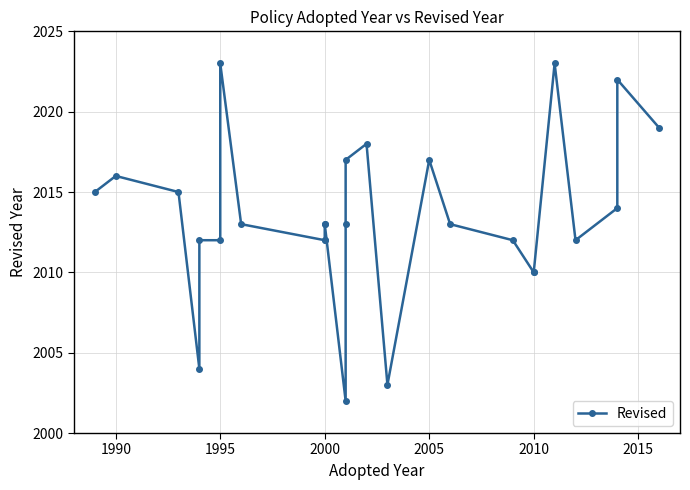

How many lines are shown in the chart?

1